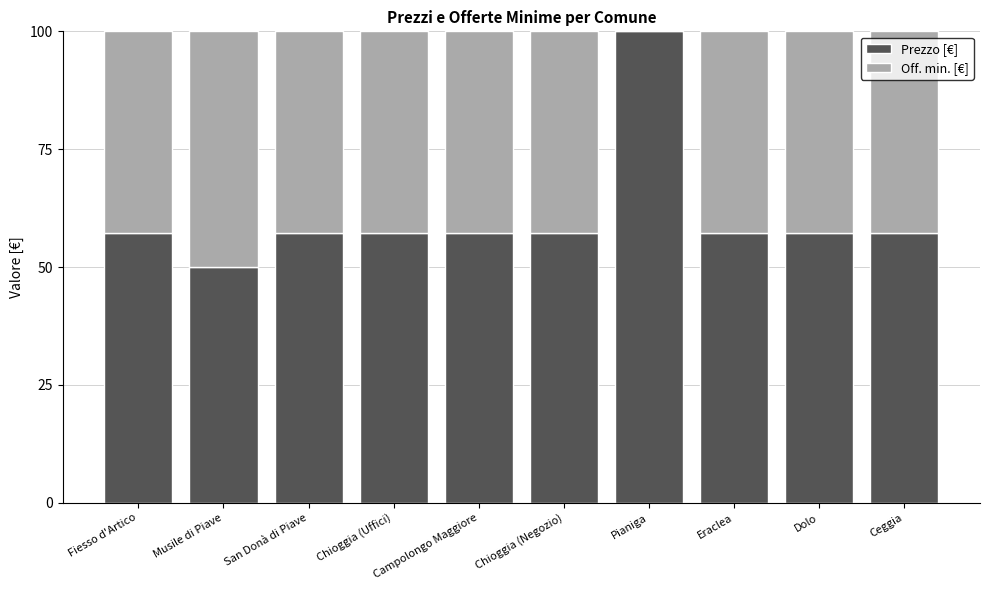

What is the maximum value for Prezzo [€]?

100.0